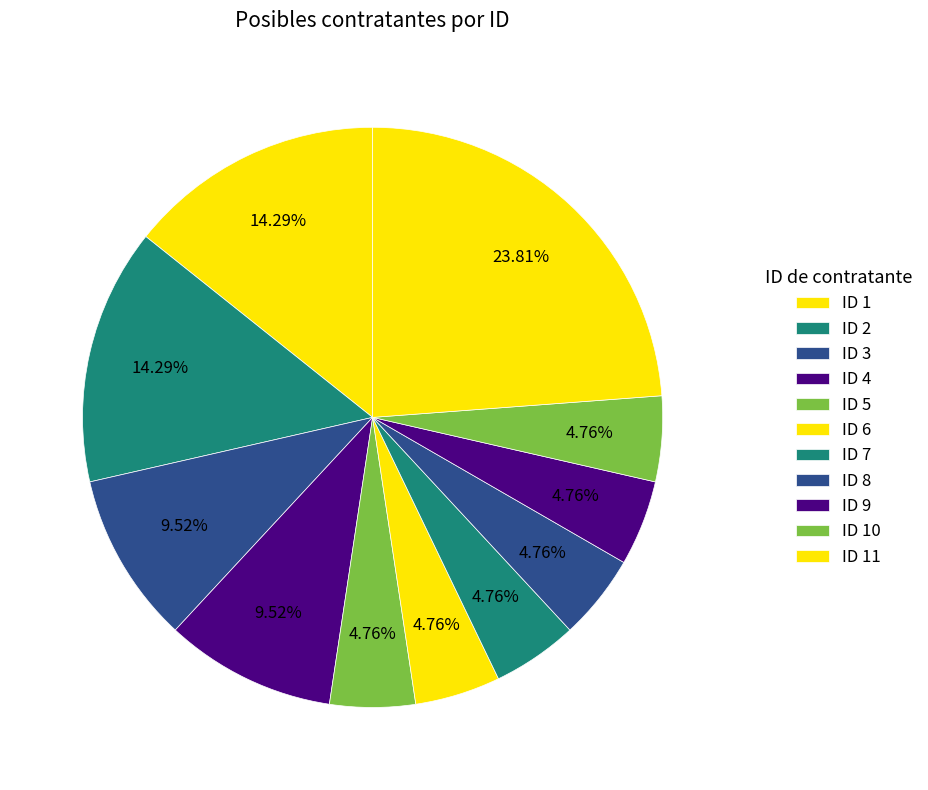

How many segments does this pie chart have?

11